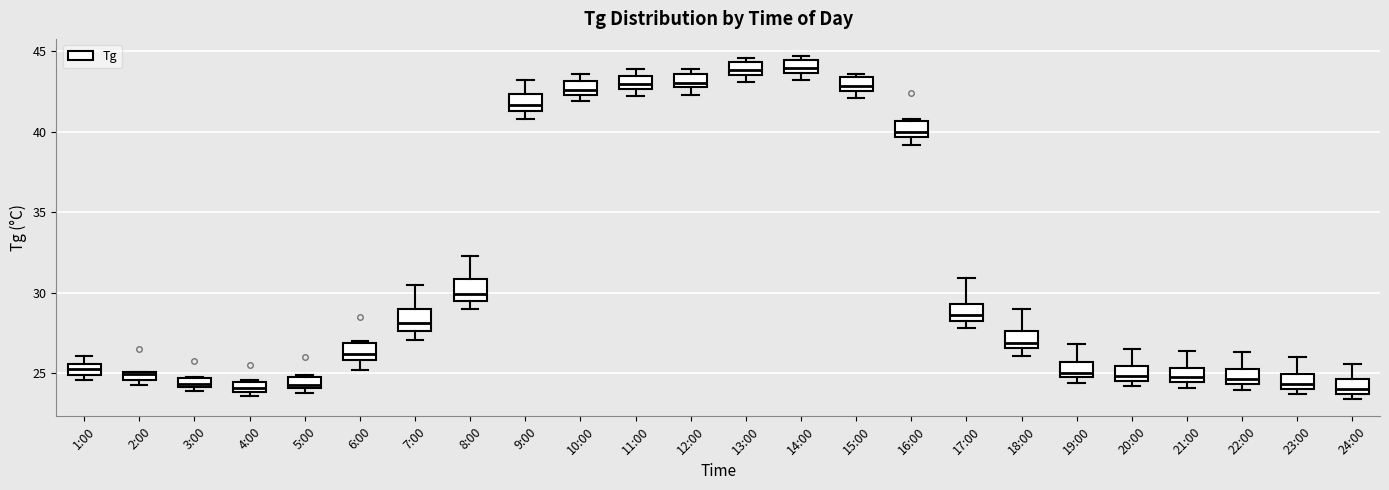

Where is the lower edge of the box for 22:00 on the y-axis? The values are not printed on the chart, so give them approximately, as read against the axis.

24.5